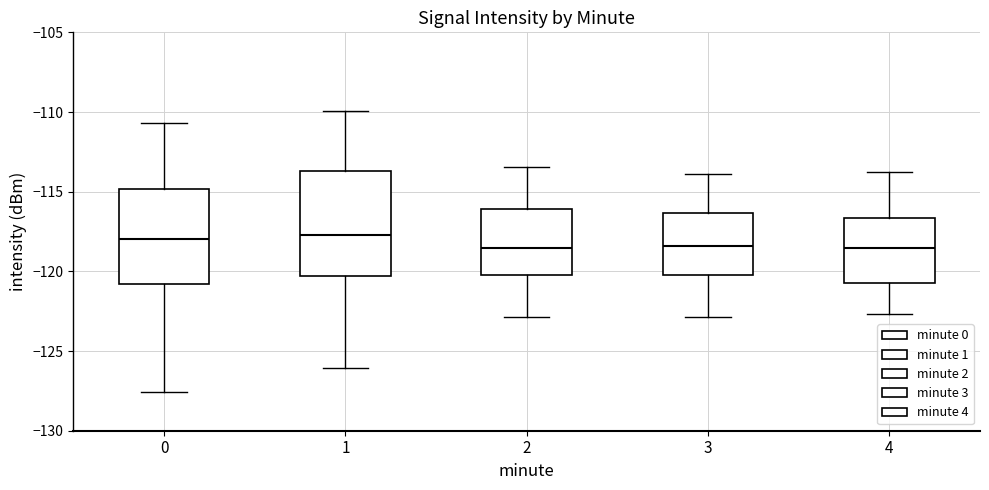

Reading left to right, transcribe this box plot: for each box, give where its median line is, the range the box spans, and where its two whiskers end, as read against the y-axis. The values are not printed on the chart, so give them approximately, as read against the axis.

0: median -118.0, box -121.0 to -115.0, whiskers -127.5 to -110.5
1: median -117.5, box -120.5 to -113.5, whiskers -126.0 to -110.0
2: median -118.5, box -120.0 to -116.0, whiskers -123.0 to -113.5
3: median -118.5, box -120.0 to -116.5, whiskers -123.0 to -114.0
4: median -118.5, box -120.5 to -116.5, whiskers -122.5 to -114.0